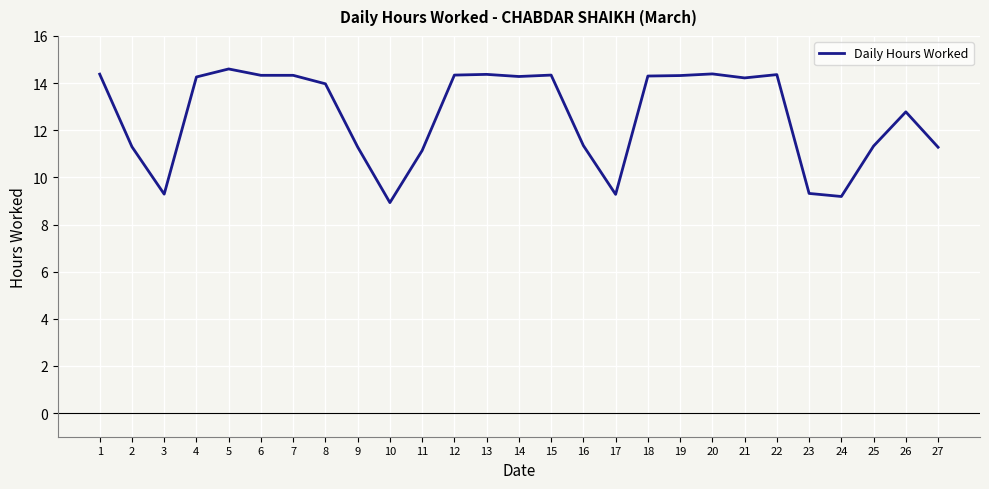

What is the sum of all values?

341.3